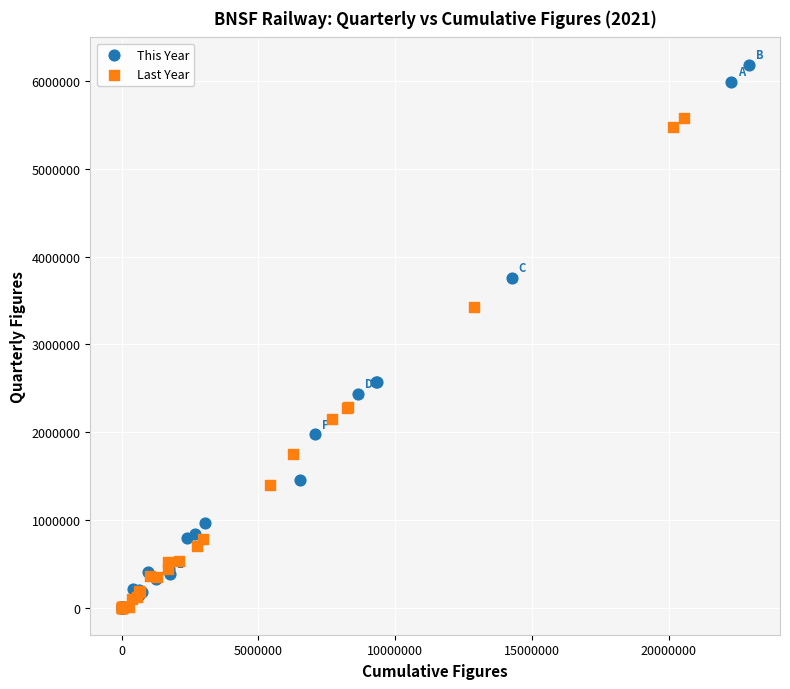

Which series has the widest spread of Y values?

This Year